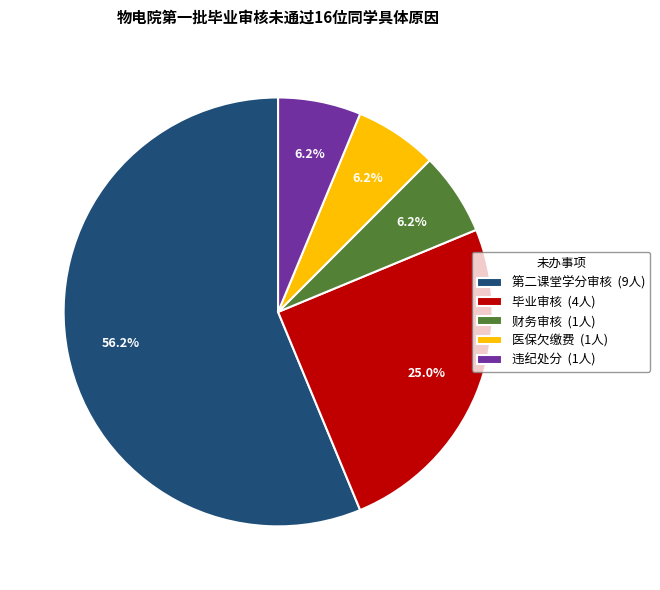

To the nearest percent, what percentage of the pie is 医保欠缴费?

6%